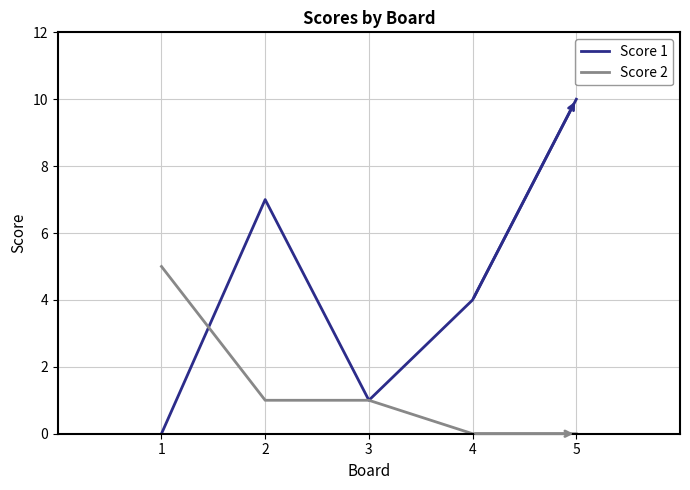

Reading left to right, what are all the values shown in this chart?

Score 1: 0	7	1	4	10
Score 2: 5	1	1	0	0